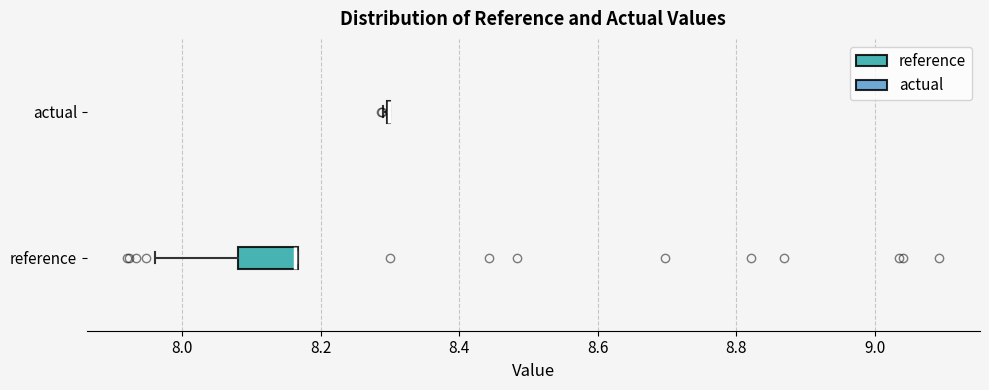

Comparing the boxes themselves (not the whiskers), which one is the widest?

reference